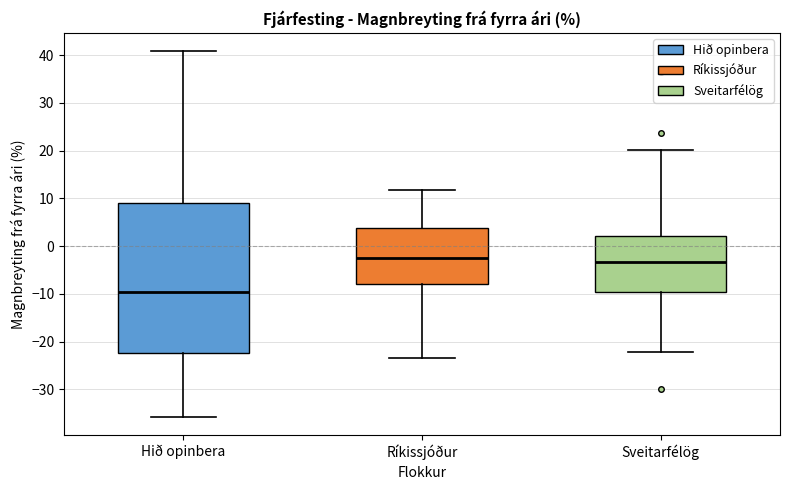

Reading left to right, transcribe this box plot: for each box, give where its median line is, the range the box spans, and where its two whiskers end, as read against the y-axis. The values are not printed on the chart, so give them approximately, as read against the axis.

Hið opinbera: median -10, box -22 to 9, whiskers -36 to 41
Ríkissjóður: median -2, box -8 to 4, whiskers -23 to 12
Sveitarfélög: median -3, box -10 to 2, whiskers -22 to 20